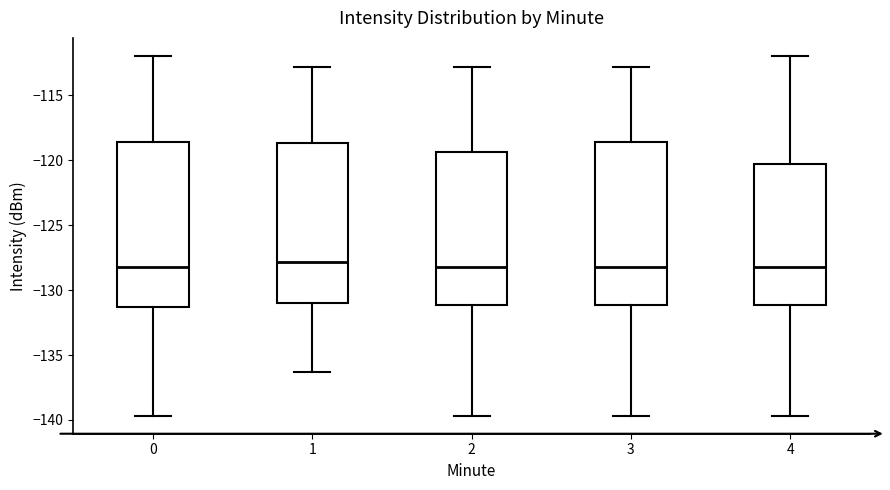

Where does the upper whisker of the box at x = 3 end on the y-axis? The values are not printed on the chart, so give them approximately, as read against the axis.

-113.0